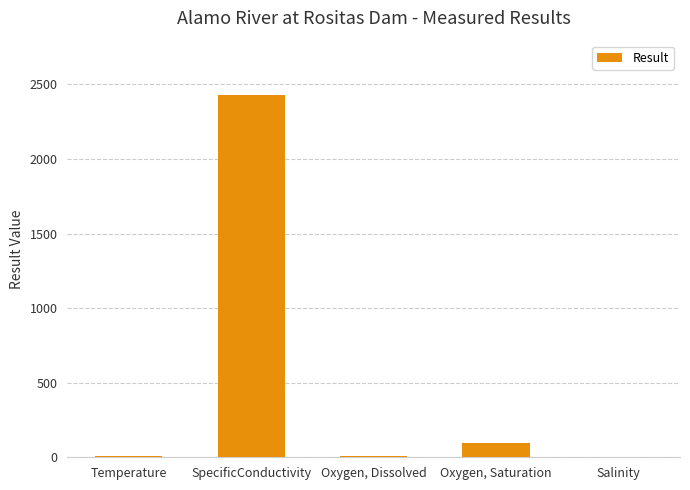

How many distinct data groups are displayed?

1